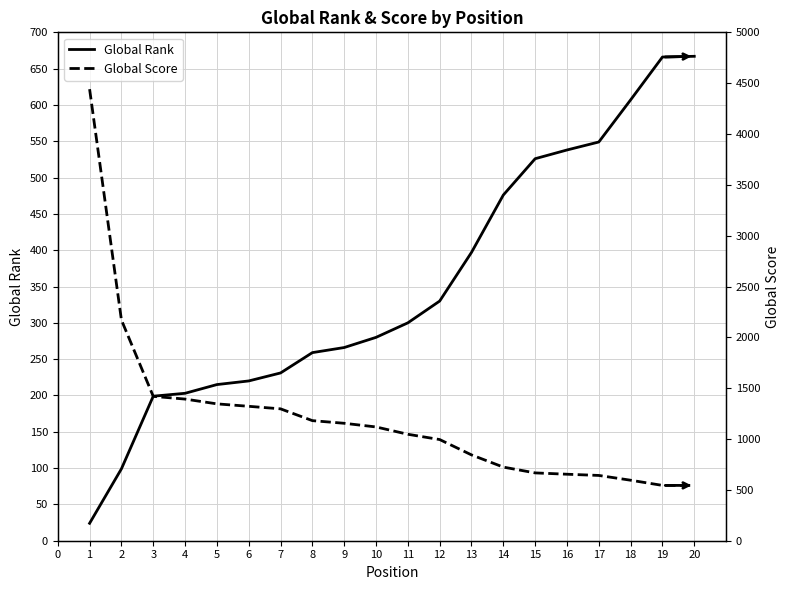

Which series has the largest total across all categories?

Global Score